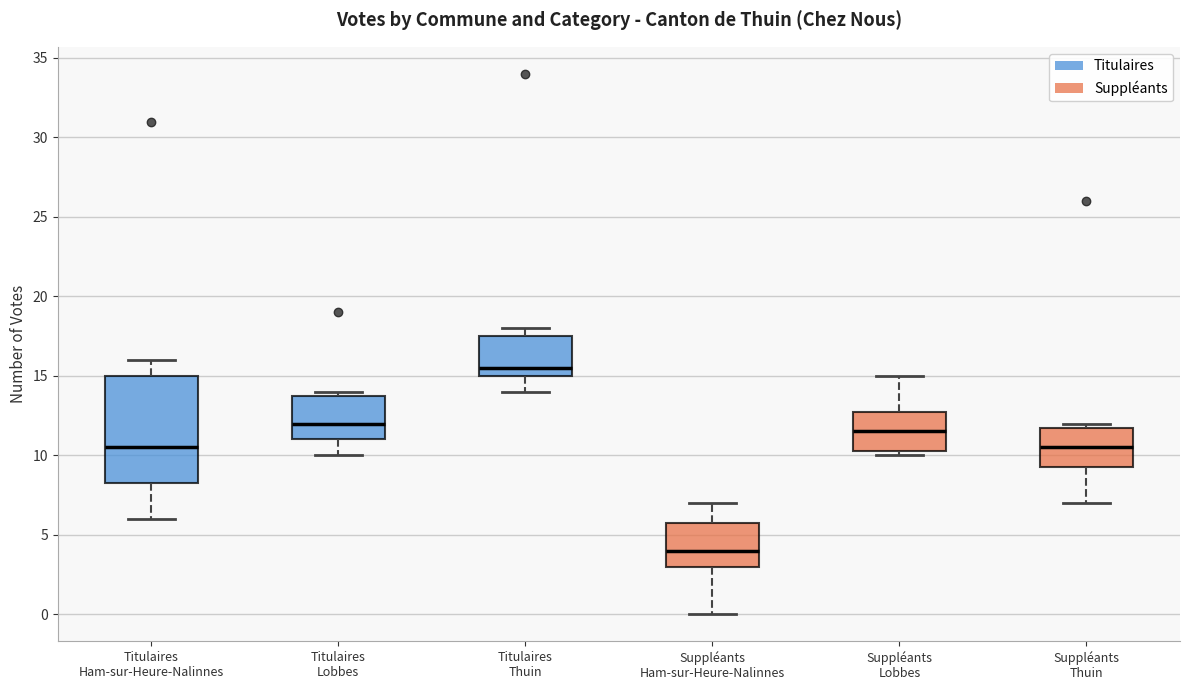

Reading left to right, read every box against the y-axis: the position of its median line, the range the box covers, and the ends of its whiskers. The values are not printed on the chart, so give them approximately, as read against the axis.

Titulaires Ham-sur-Heure-Nalinnes: median 10.5, box 8.5 to 15.0, whiskers 6.0 to 16.0
Titulaires Lobbes: median 12.0, box 11.0 to 14.0, whiskers 10.0 to 14.0 (just above the box's upper edge)
Titulaires Thuin: median 15.5, box 15.0 to 17.5, whiskers 14.0 to 18.0
Suppléants Ham-sur-Heure-Nalinnes: median 4.0, box 3.0 to 6.0, whiskers 0.0 to 7.0
Suppléants Lobbes: median 11.5, box 10.5 to 13.0, whiskers 10.0 to 15.0
Suppléants Thuin: median 10.5, box 9.5 to 12.0, whiskers 7.0 to 12.0 (just above the box's upper edge)